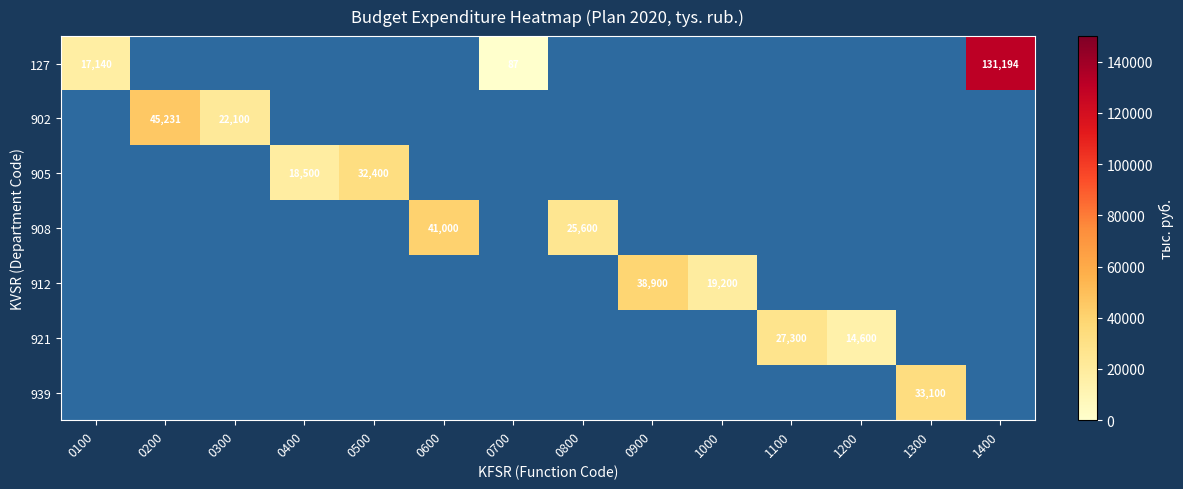

List the series in order of their peak value, lowest first.

921, 905, 939, 912, 908, 902, 127